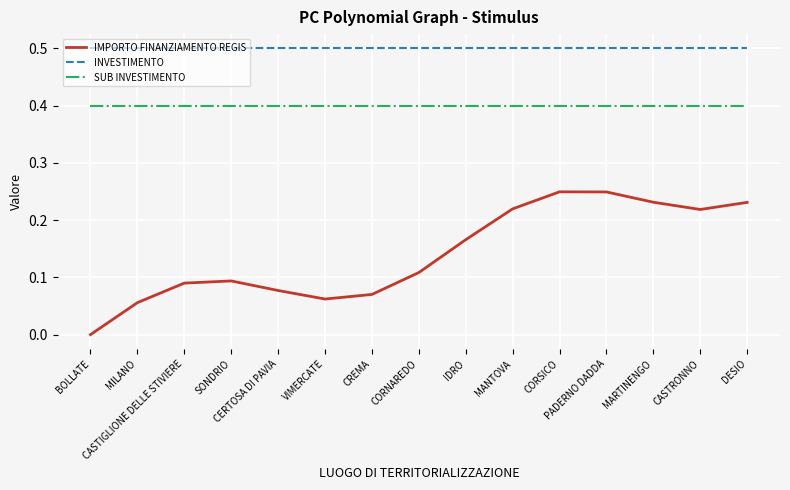

How many values in the IMPORTO FINANZIAMENTO REGIS series exceed 0?

14